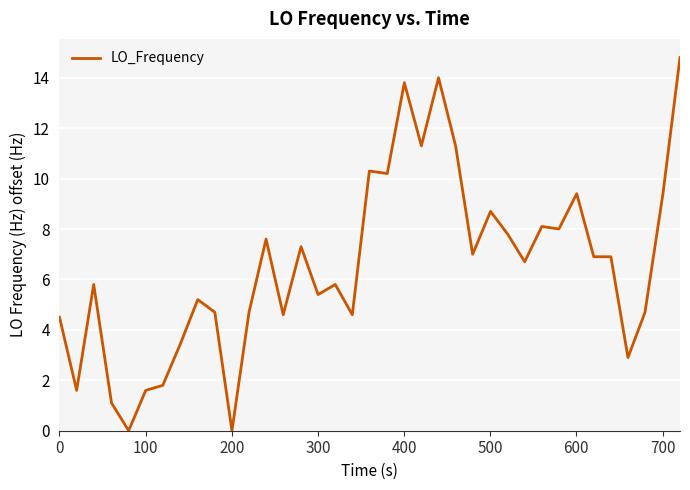

What is the difference between the maximum and minimum values?

14.8